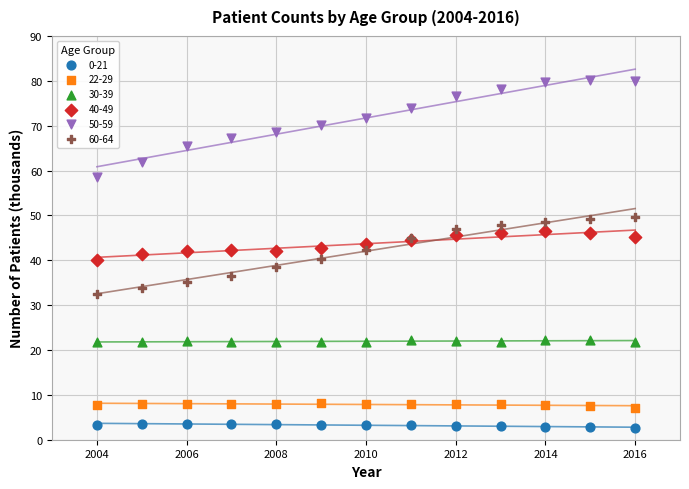

What are all the series names shown in the legend?

0-21, 22-29, 30-39, 40-49, 50-59, 60-64